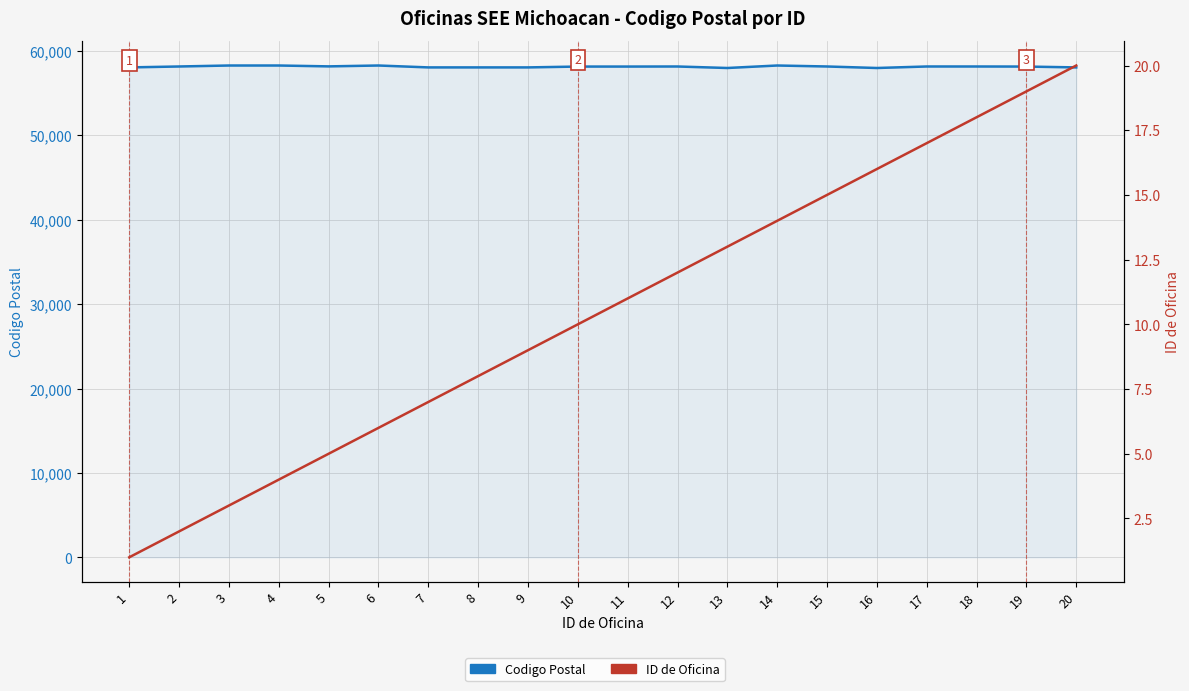

At which category is the sum across all series the highest?

14